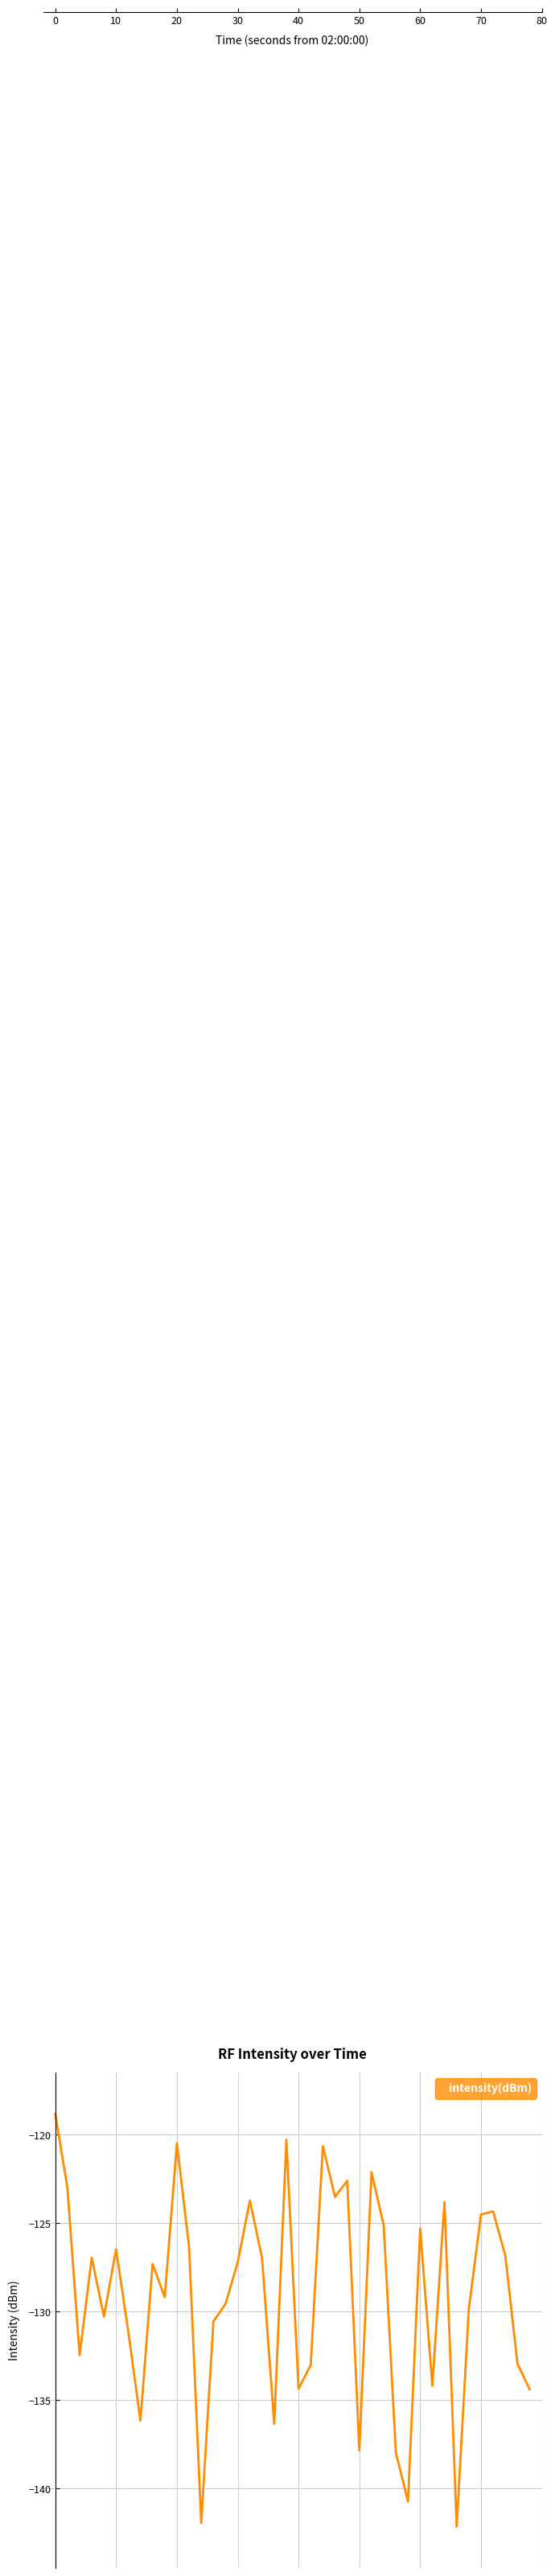

What is the difference between the second highest and second lowest values?

21.7